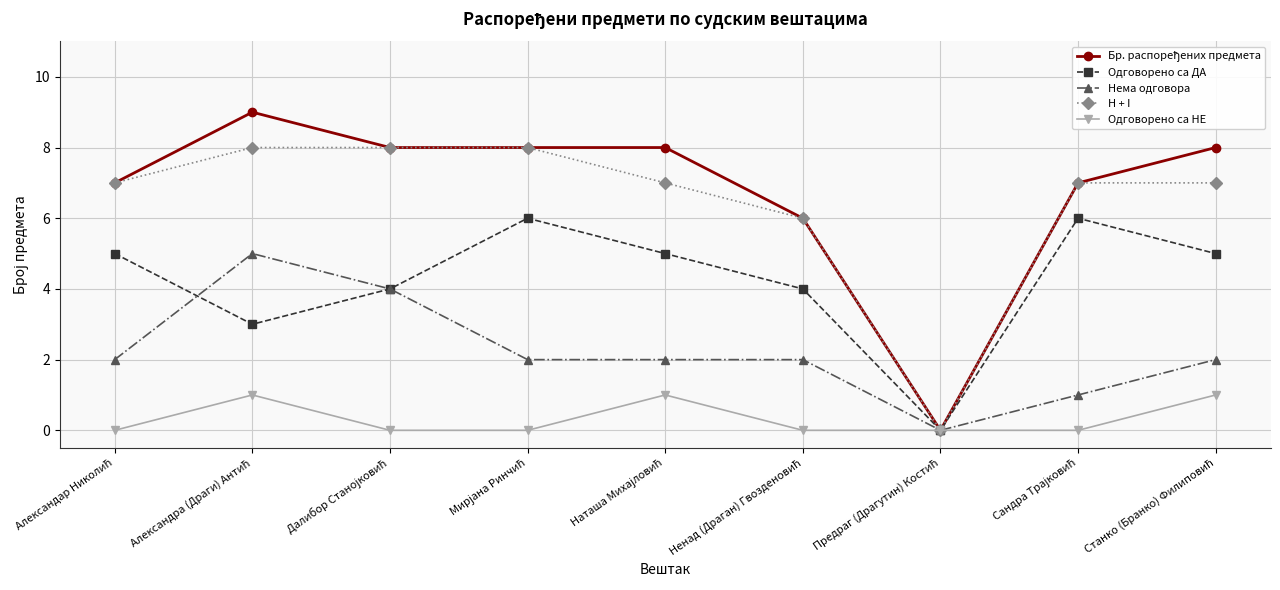

What is the maximum value for Нема одговора?

5